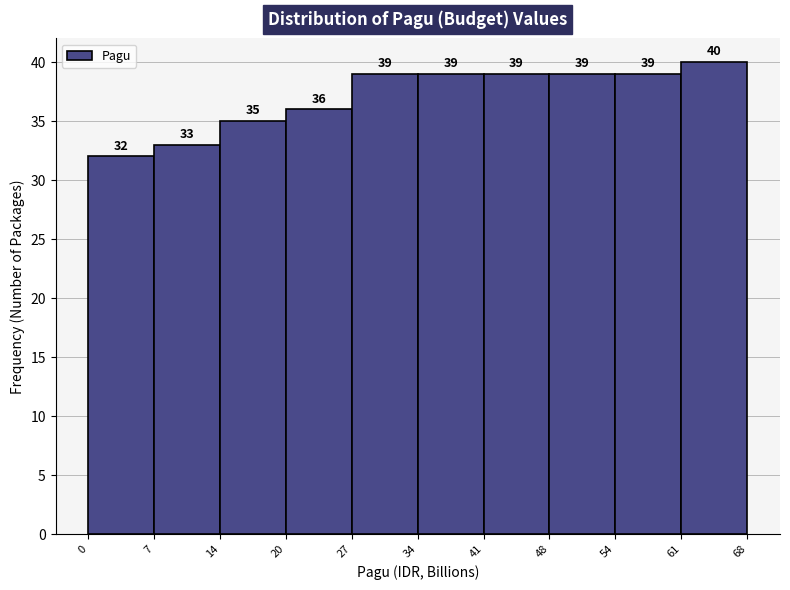

Reading left to right, list every bar in this chart as the range it spans on the x-axis followed by its height.

0 to 7: 32
7 to 14: 33
14 to 20: 35
20 to 27: 36
27 to 34: 39
34 to 41: 39
41 to 48: 39
48 to 54: 39
54 to 61: 39
61 to 68: 40